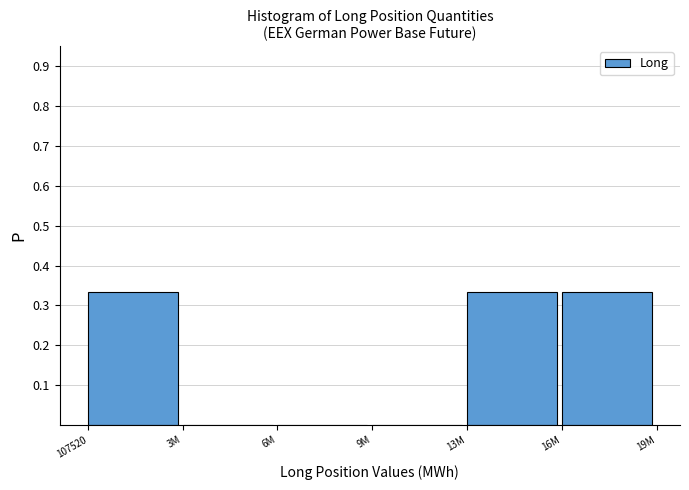

What is the change in value from 3M to 16M?

+0.3